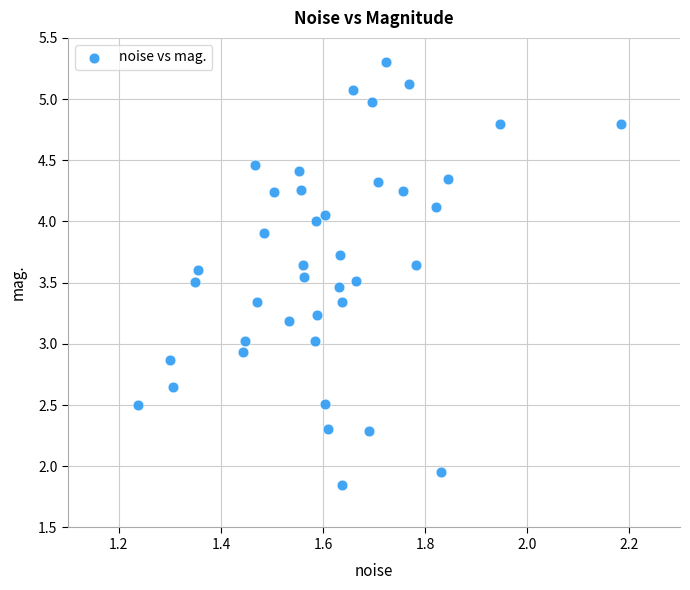

What is the range of X values (max minus min)?

0.9